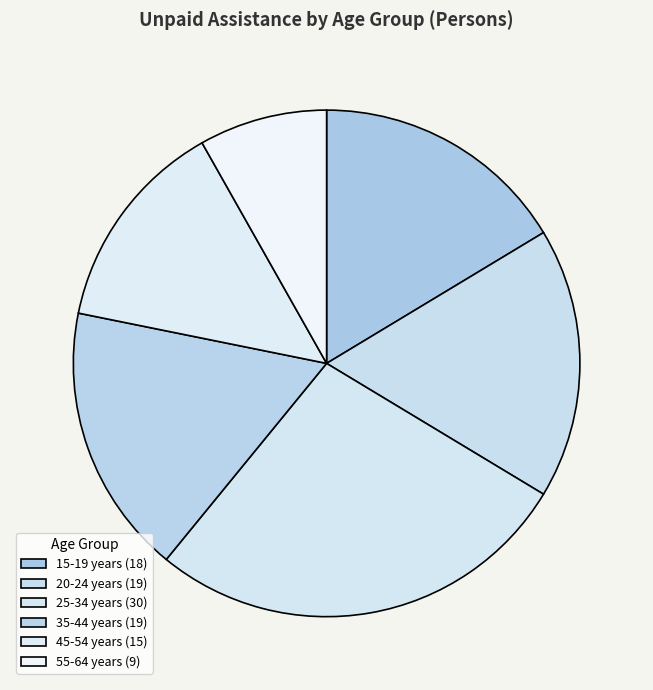

To the nearest percent, what is the average slice percentage?

17%